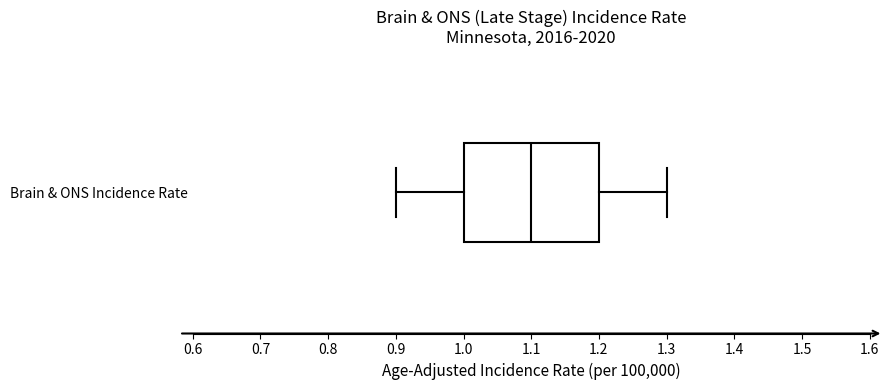

Where is the right edge of the box for Brain & ONS Incidence Rate on the x-axis? The values are not printed on the chart, so give them approximately, as read against the axis.

1.2